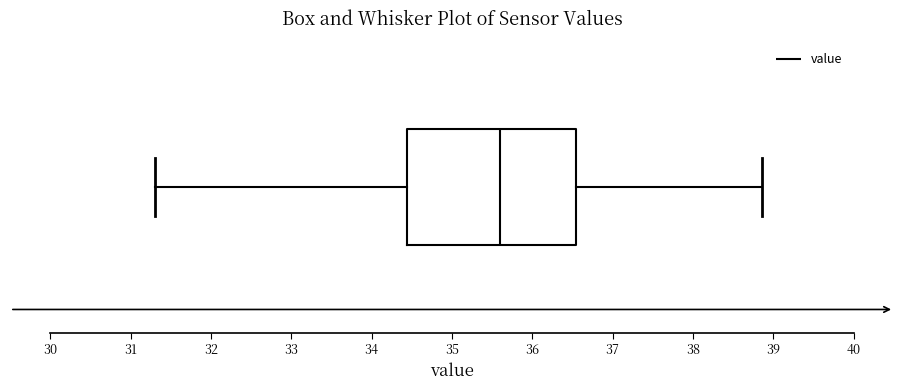

Where is the right edge of the box on the x-axis? The values are not printed on the chart, so give them approximately, as read against the axis.

36.5